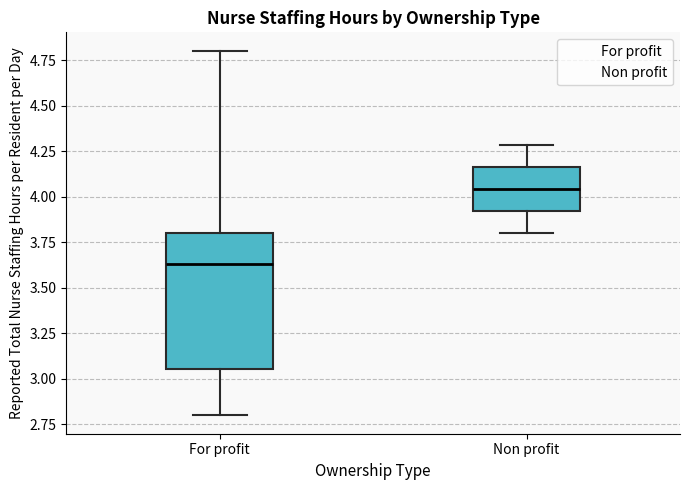

Reading left to right, read every box against the y-axis: the position of its median line, the range the box covers, and the ends of its whiskers. The values are not printed on the chart, so give them approximately, as read against the axis.

For profit: median 3.65, box 3.05 to 3.80, whiskers 2.80 to 4.80
Non profit: median 4.05, box 3.90 to 4.15, whiskers 3.80 to 4.30